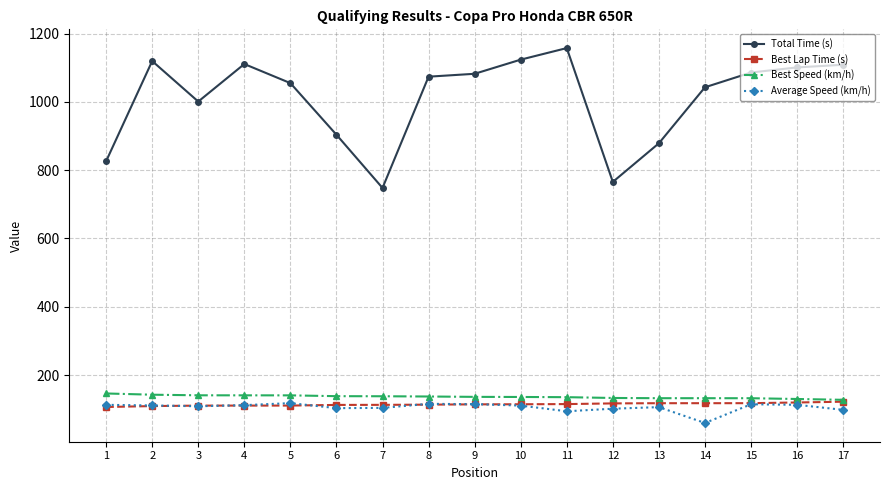

The Best Speed (km/h) series shows 59.8 at 2. True or false?

False